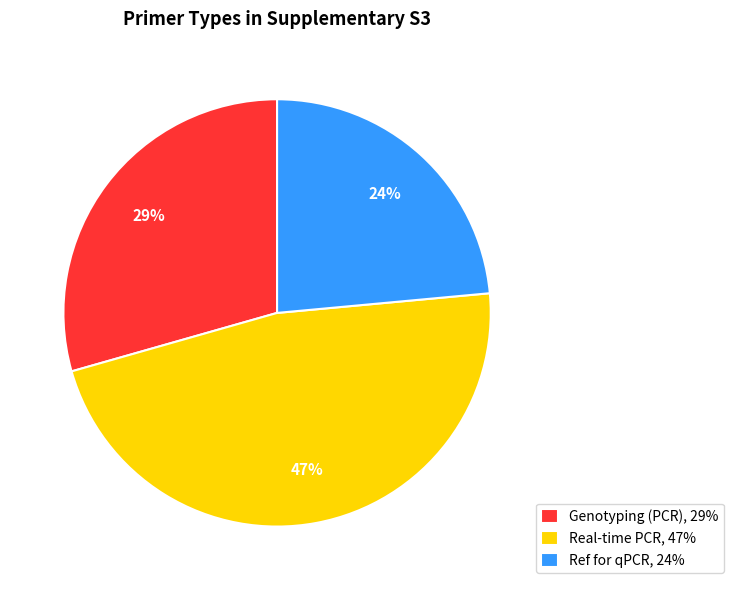

Is there a majority slice in this chart?

No